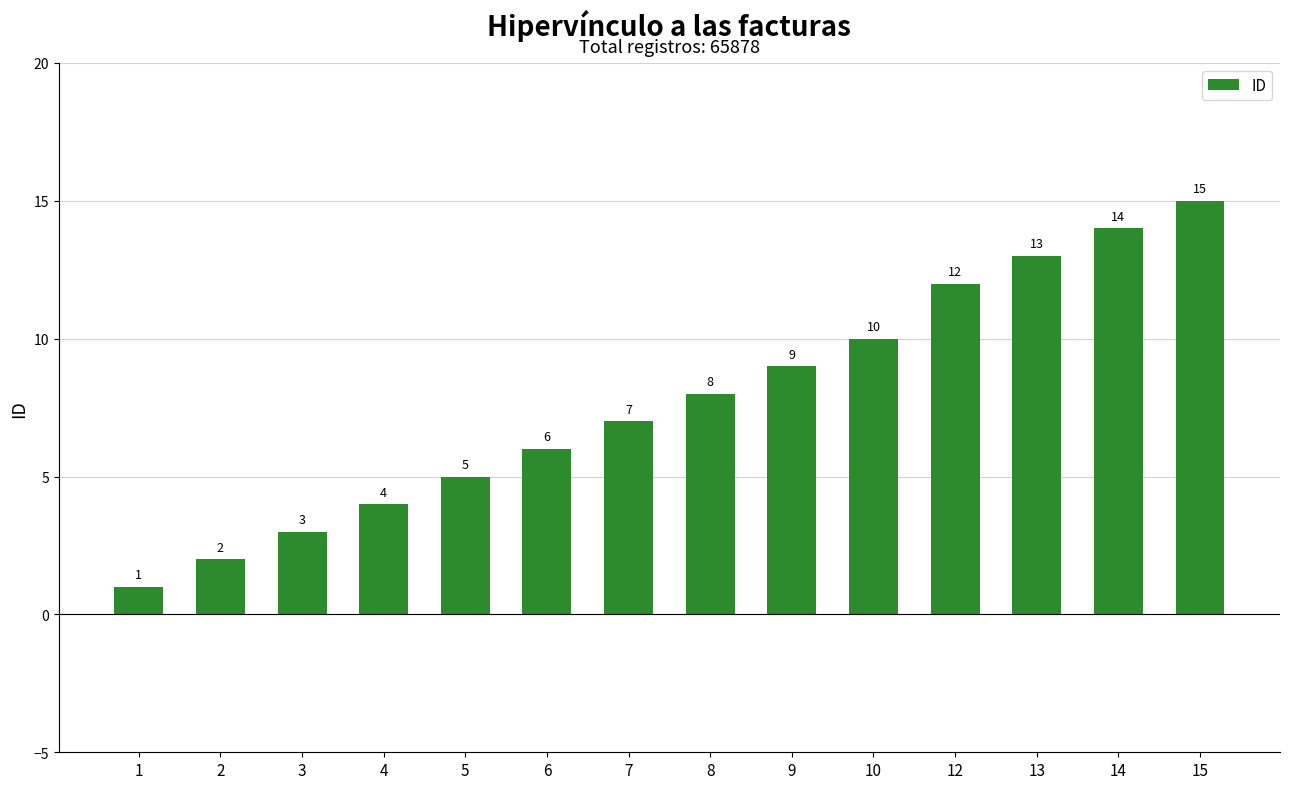

Between 7 and 8, which is larger?

8